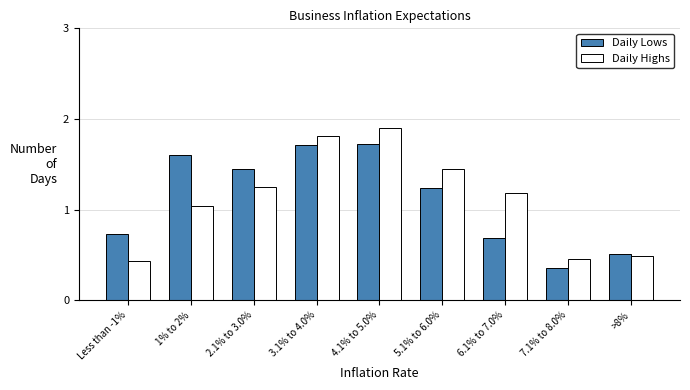

At which label does Daily Lows first exceed 1?

1% to 2%